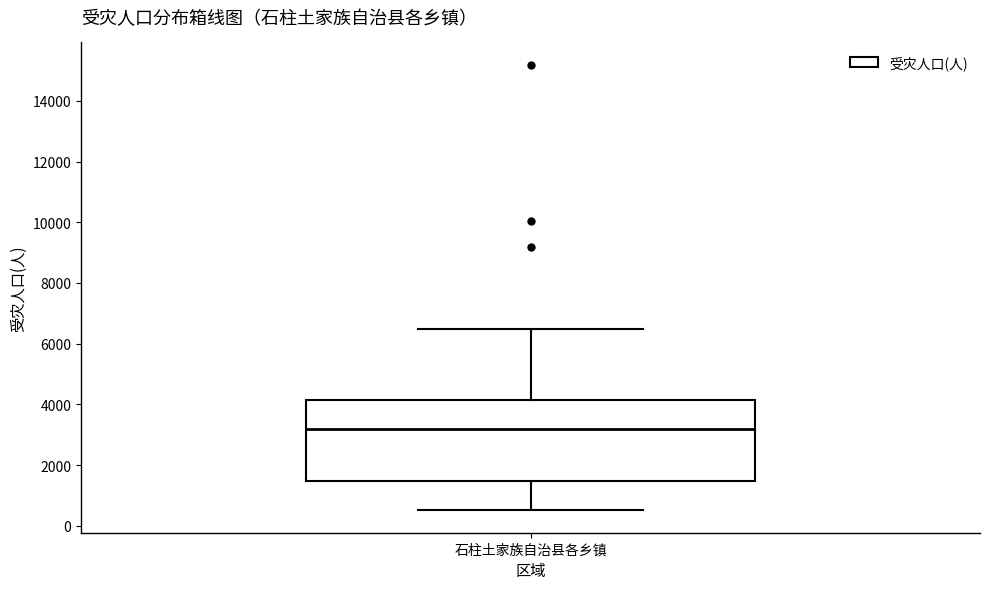

Read this box plot against the y-axis: the position of the median line, the range covered by the box, and the ends of both whiskers. The values are not printed on the chart, so give them approximately, as read against the axis.

median 3200, box 1400 to 4200, whiskers 600 to 6400